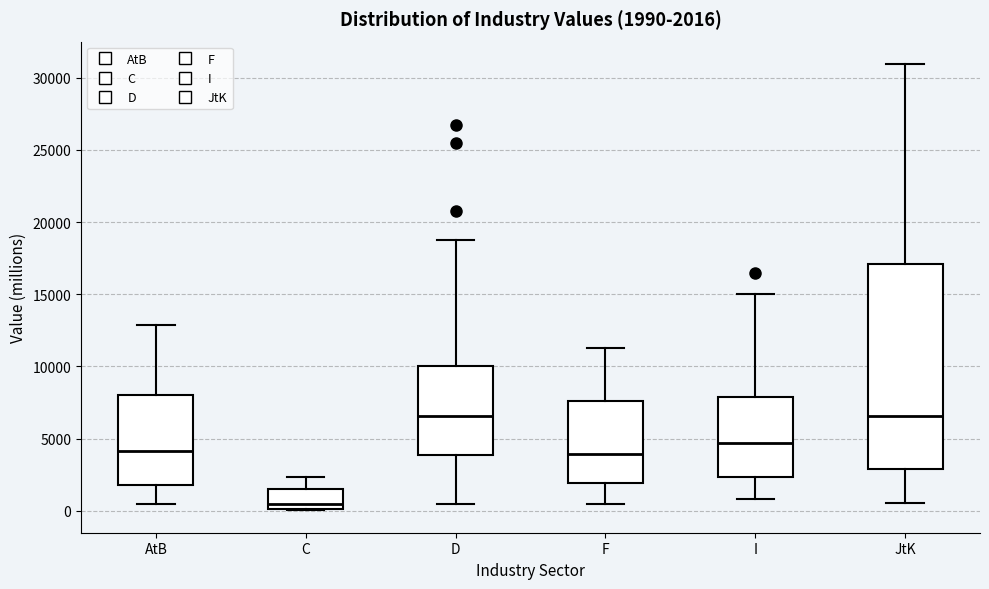

Which box is the tallest, from its lower edge to its upper edge?

JtK